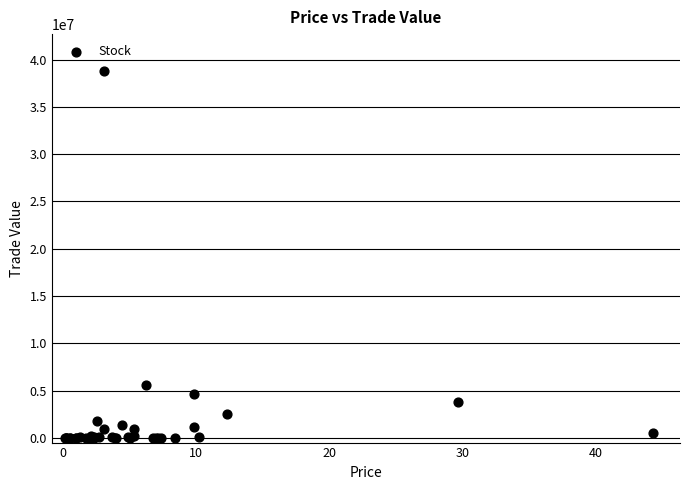

What Y value in the scatter plot is closest to 19406638?

5631997.3